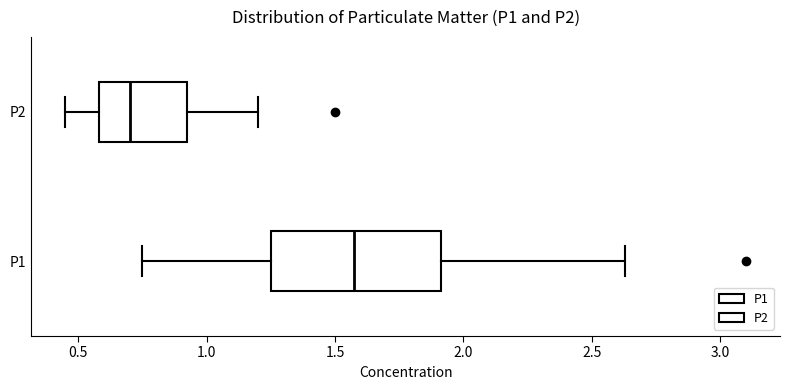

Reading bottom to top, read every box against the x-axis: the position of its median line, the range the box covers, and the ends of its whiskers. The values are not printed on the chart, so give them approximately, as read against the axis.

P1: median 1.60, box 1.25 to 1.90, whiskers 0.75 to 2.65
P2: median 0.70, box 0.60 to 0.95, whiskers 0.45 to 1.20